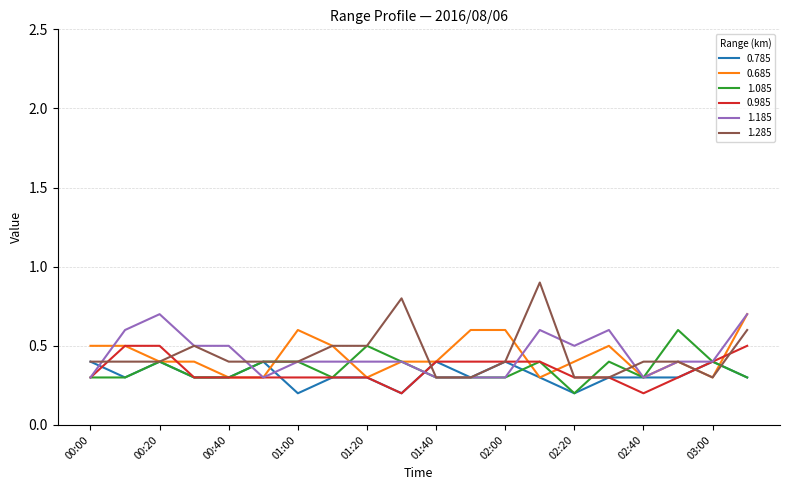

What is the greatest value displayed?

0.9